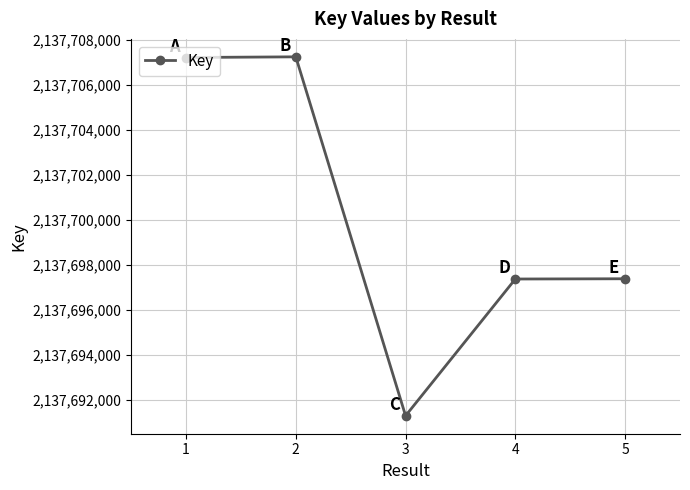

What is the smallest value displayed?

2137691293